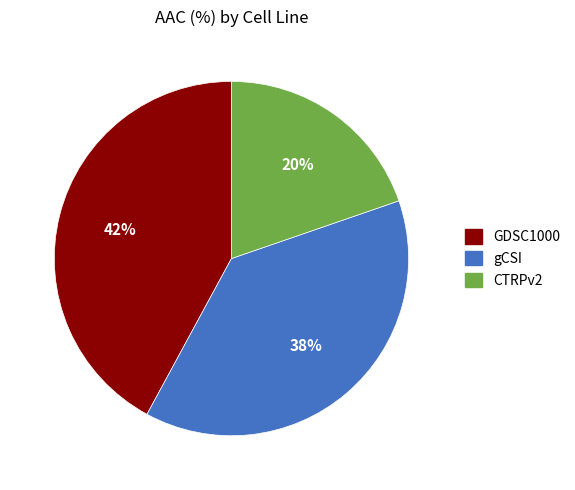

What is the largest slice in the pie chart?

GDSC1000